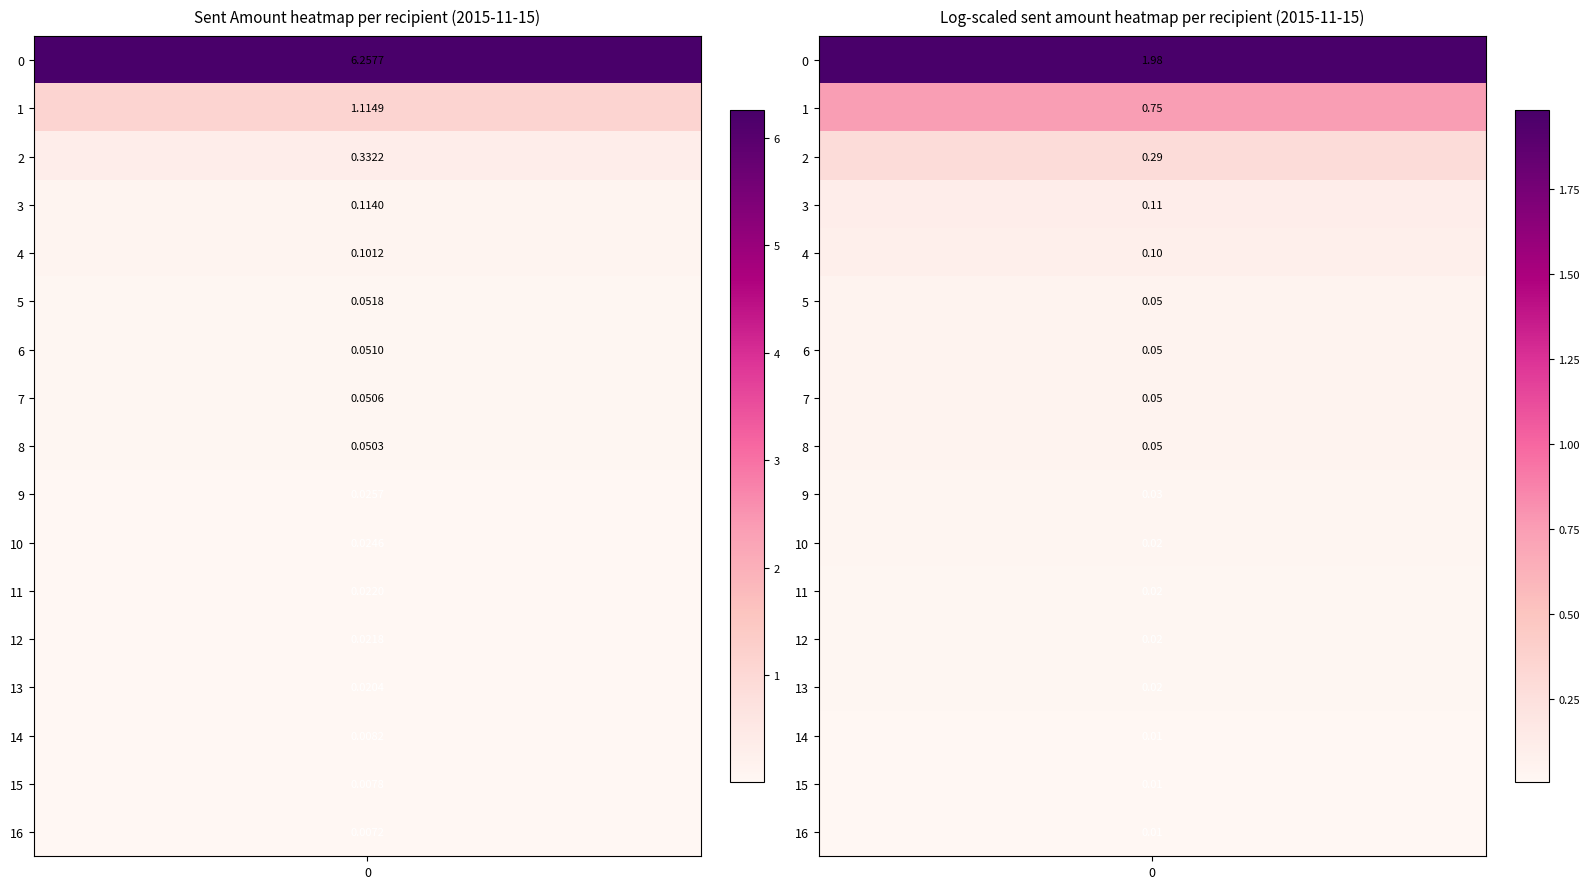

Reading right to left, list all the values displayed in this chart.

0.0	0.0	0.0	0.0	0.0	0.0	0.0	0.0	0.1	0.1	0.1	0.1	0.1	0.1	0.3	1.1	6.3